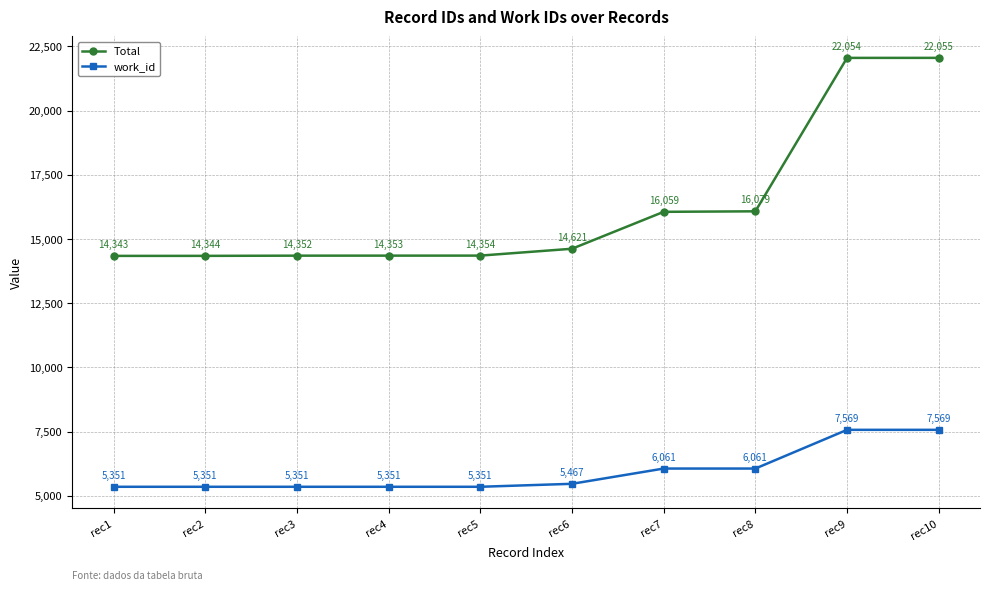

At which category is the sum across all series the highest?

rec10